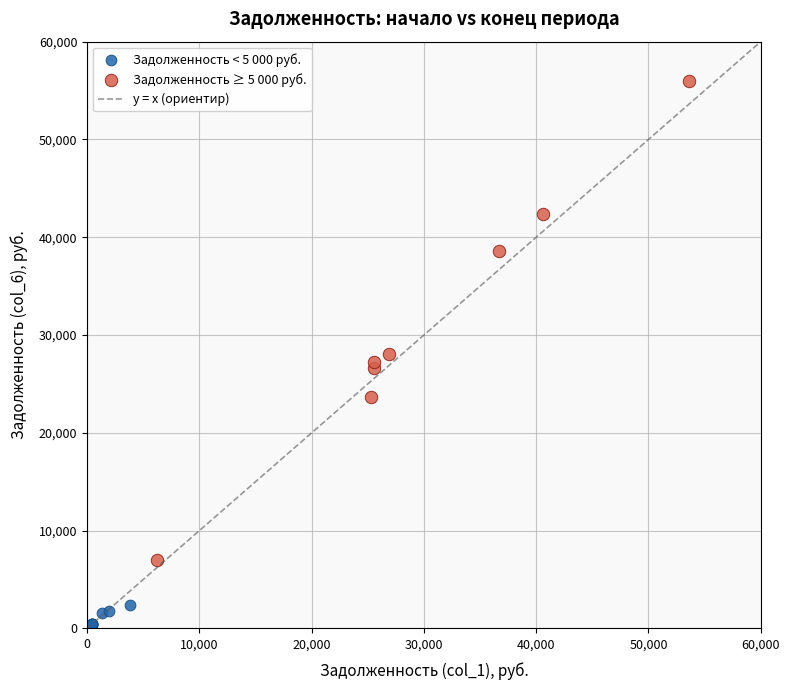

Which series has the largest Y range (max minus min)?

Задолженность ≥ 5 000 руб.